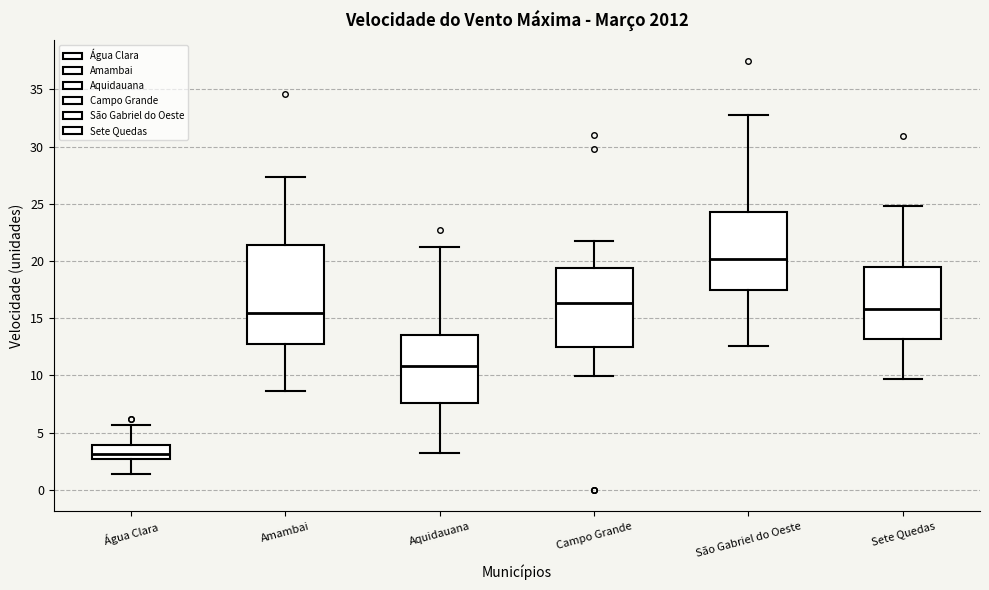

Which box is the tallest, from its lower edge to its upper edge?

Amambai